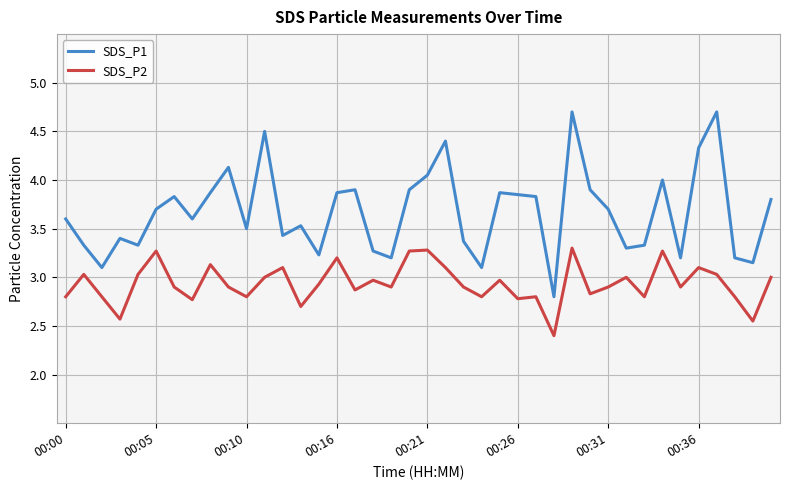

What is the greatest value displayed?

4.7